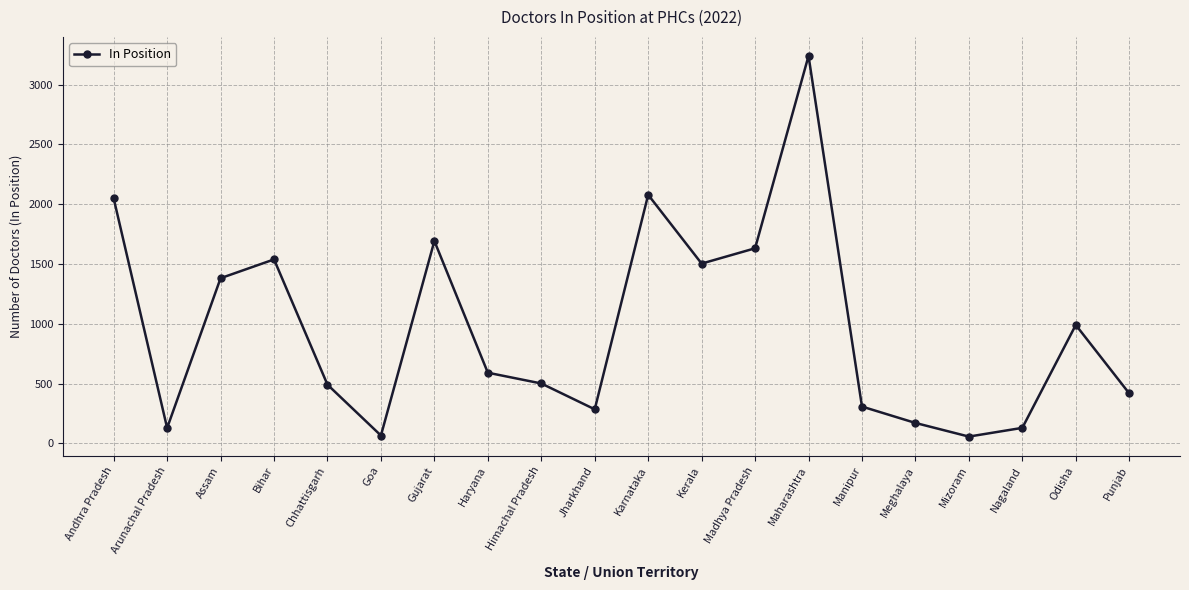

What is the average value?

962